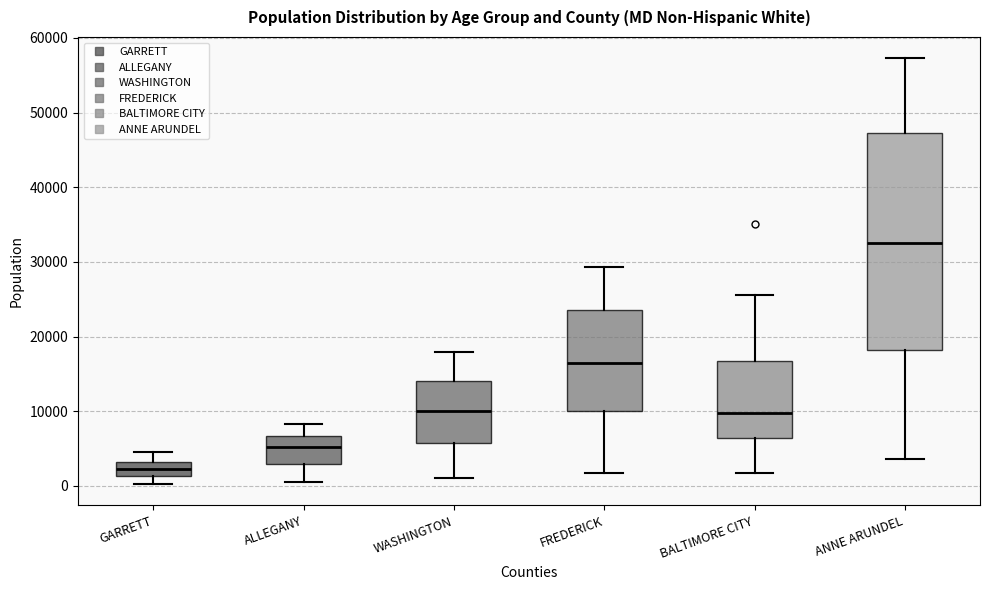

Which box's median line is the highest?

ANNE ARUNDEL